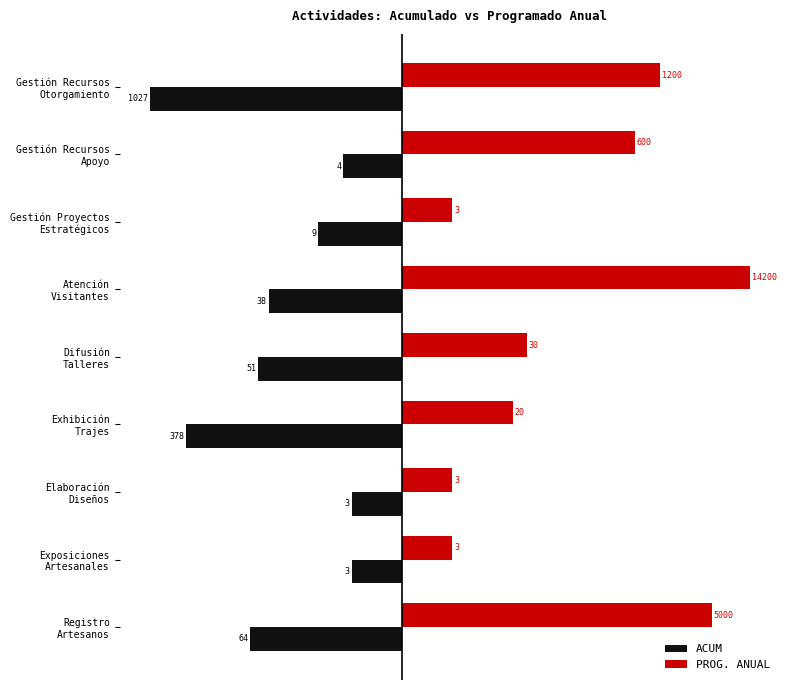

Rank the series by their average value, from highest to lowest.

PROG. ANUAL, ACUM